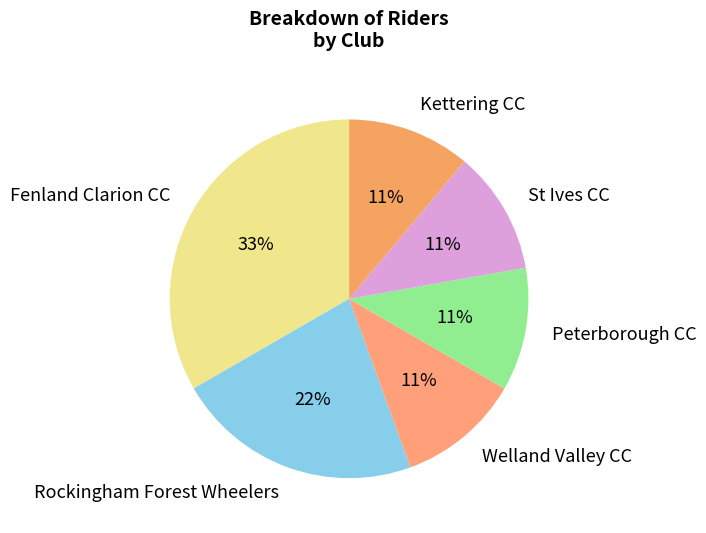

Count the number of slices in the pie.

6